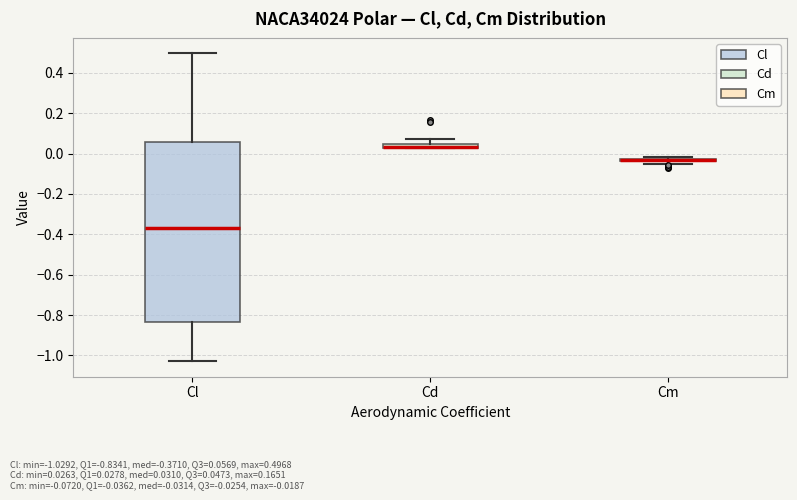

Where is the lower edge of the box for Cm on the y-axis? The values are not printed on the chart, so give them approximately, as read against the axis.

-0.04